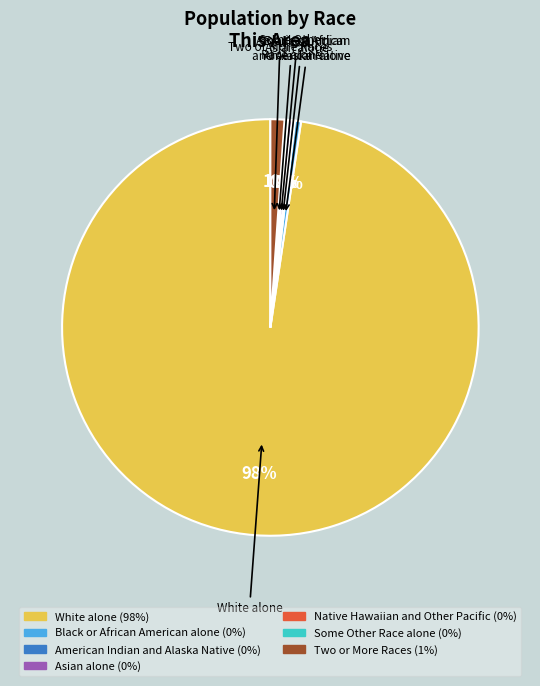

Between White alone and Two or More Races, which is larger?

White alone